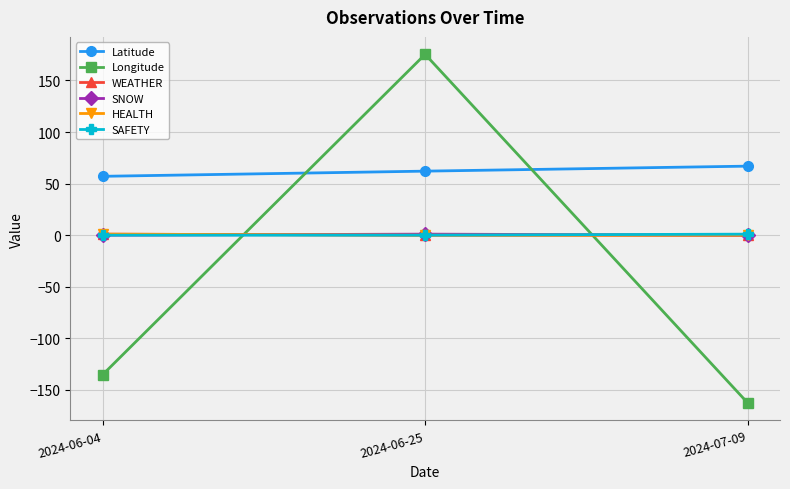

Reading left to right, extract all data points from this chart.

Latitude: 2024-06-04=57.1	2024-06-25=62.1	2024-07-09=66.9
Longitude: 2024-06-04=-135.3	2024-06-25=175.3	2024-07-09=-162.6
WEATHER: 2024-06-04=1.0	2024-06-25=0.0	2024-07-09=0.0
SNOW: 2024-06-04=0.0	2024-06-25=1.0	2024-07-09=0.0
HEALTH: 2024-06-04=1.0	2024-06-25=0.0	2024-07-09=0.0
SAFETY: 2024-06-04=0.0	2024-06-25=0.0	2024-07-09=1.0